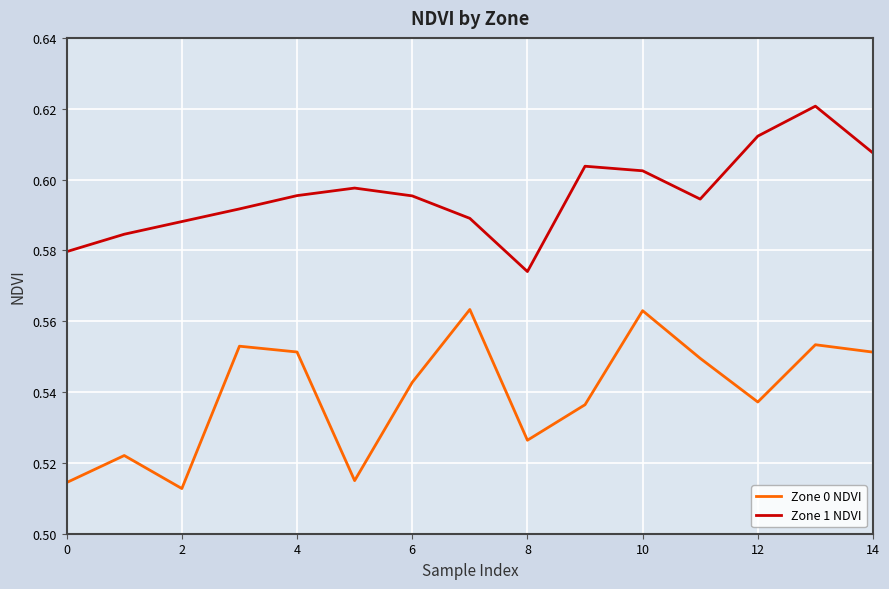

Does the chart display data point markers on the line(s)?

No